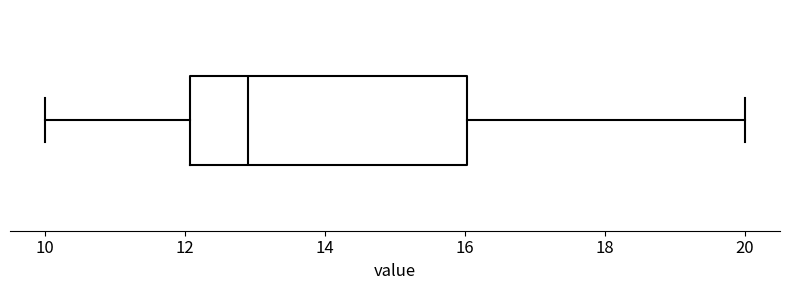

Where is the left edge of the box on the x-axis? The values are not printed on the chart, so give them approximately, as read against the axis.

12